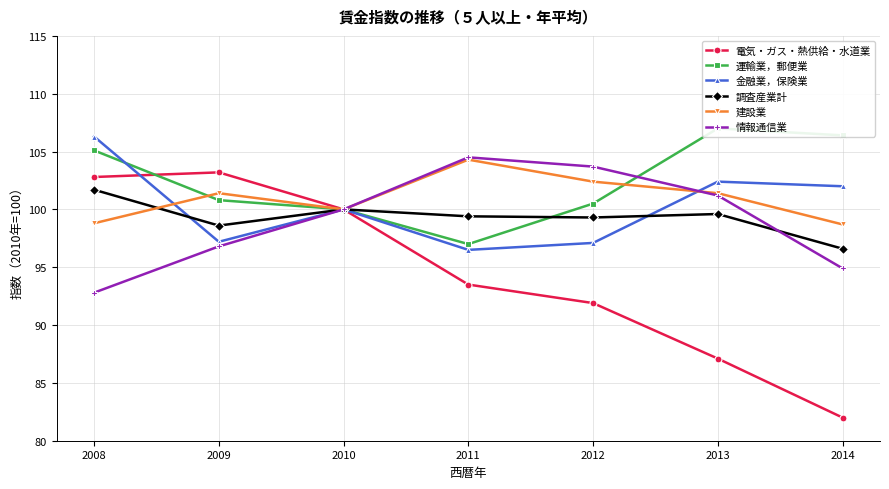

What is the average value of the 建設業 series?

101.0